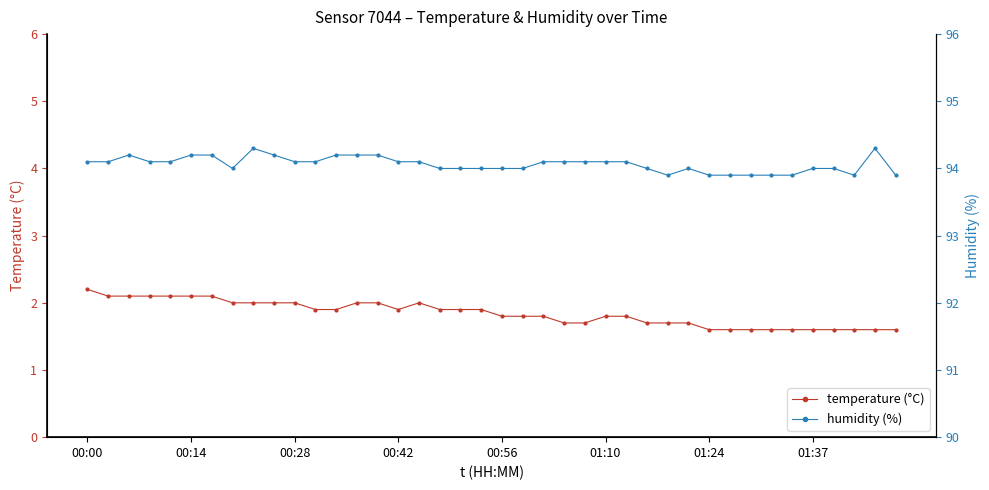

Does the chart have visible grid lines?

No